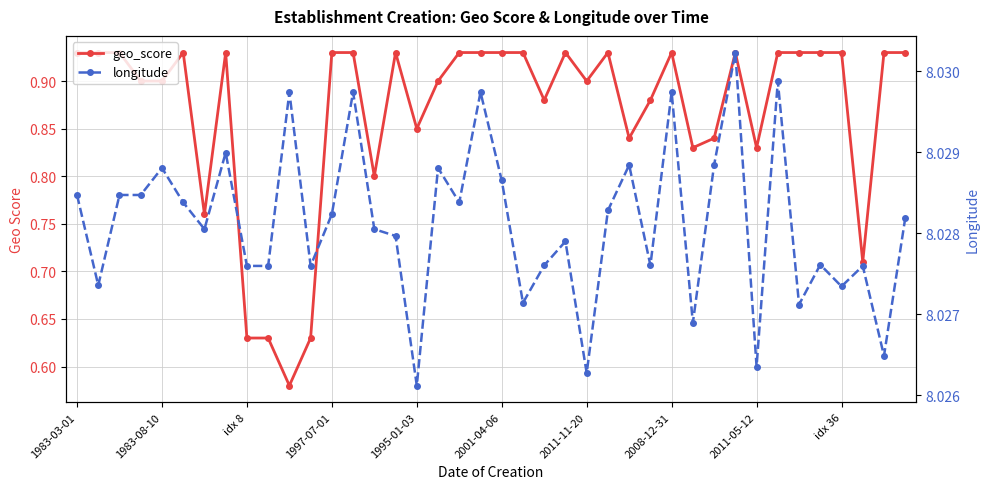

At which category is the sum across all series the highest?

31